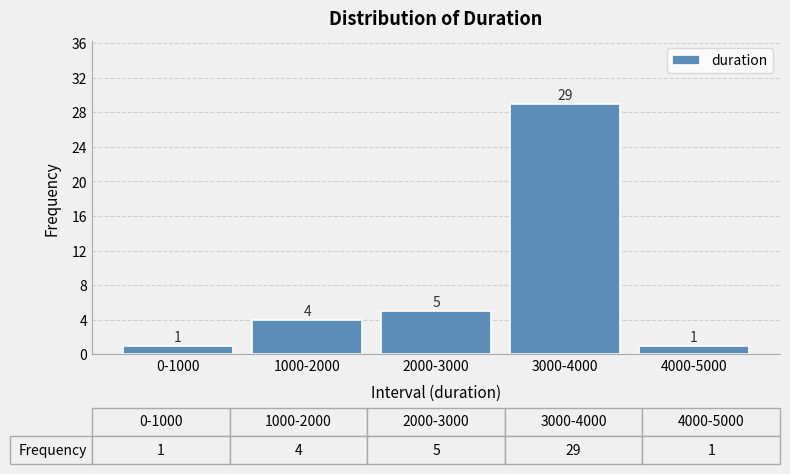

Reading right to left, list all the values displayed in this chart.

1	29	5	4	1